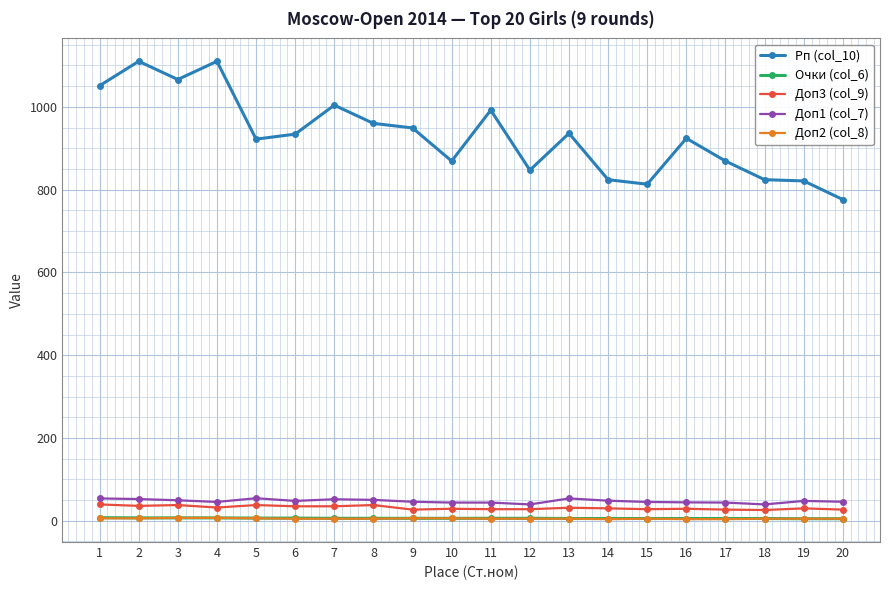

What is the difference between the highest and lowest values at 3?

1059.0